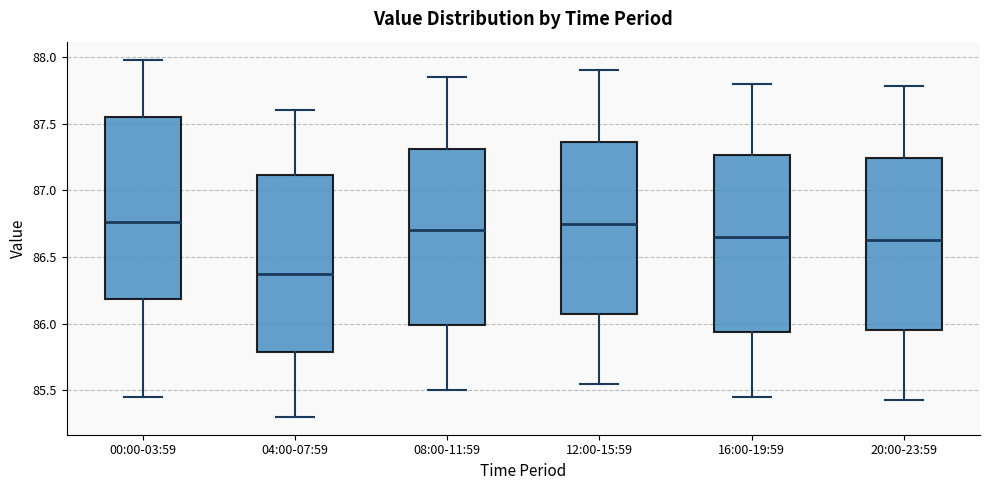

Which box has the lowest median line?

04:00-07:59